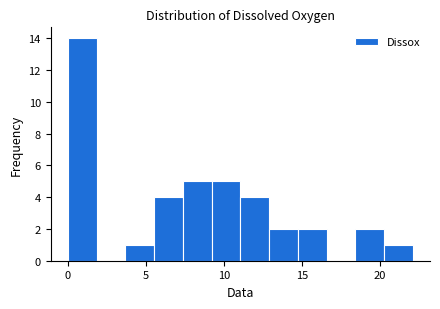

Read against the x-axis, roughly where is the centre of the tallest bar?

1.0